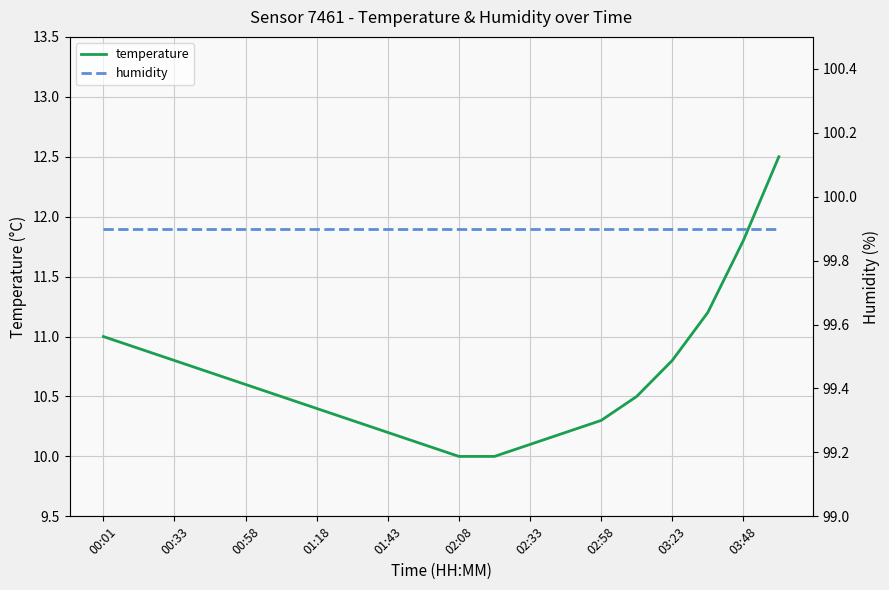

Which category has the highest value across all series?

00:01